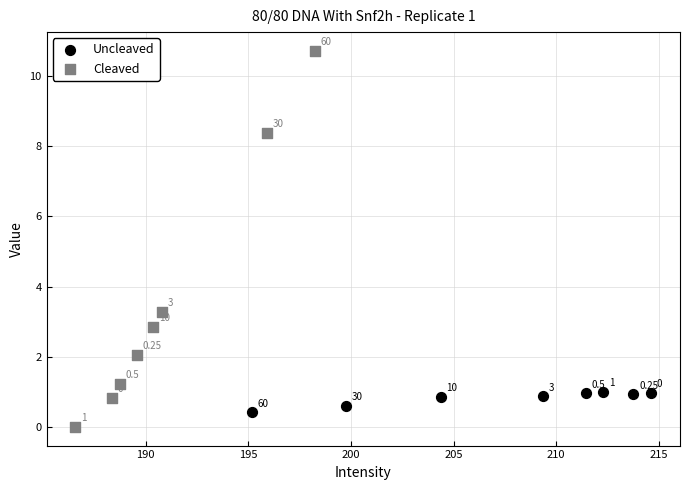

What are all the series names shown in the legend?

Uncleaved, Cleaved